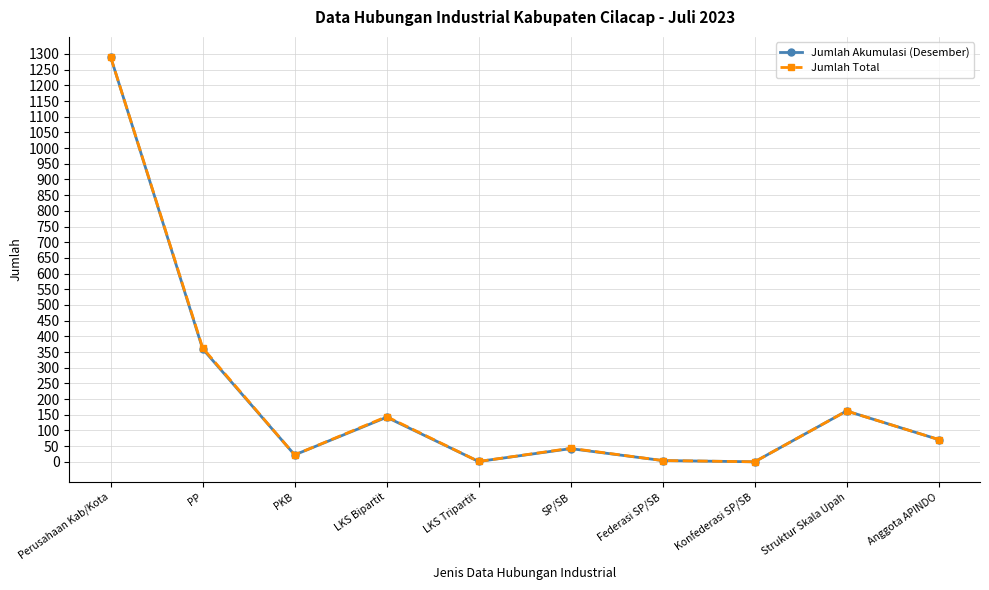

Is the value of Jumlah Total at Perusahaan Kab/Kota greater than the value of Jumlah Akumulasi (Desember) at Federasi SP/SB?

Yes